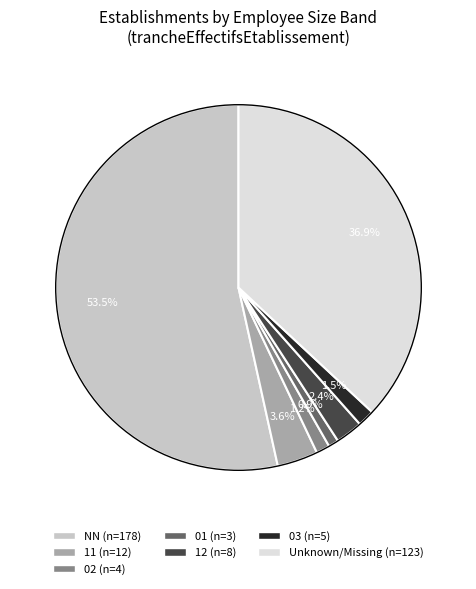

To the nearest percent, what is the difference between the largest and smallest slice percentages?

53%